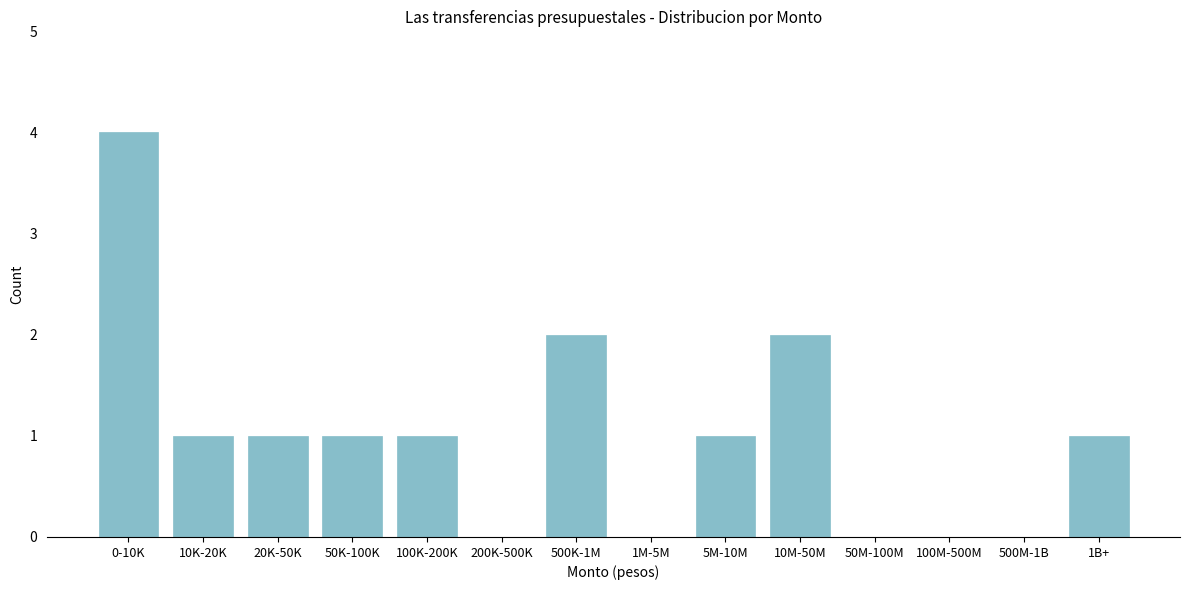

Reading right to left, list all the values displayed in this chart.

1B+=1	500M-1B=0	100M-500M=0	50M-100M=0	10M-50M=2	5M-10M=1	1M-5M=0	500K-1M=2	200K-500K=0	100K-200K=1	50K-100K=1	20K-50K=1	10K-20K=1	0-10K=4